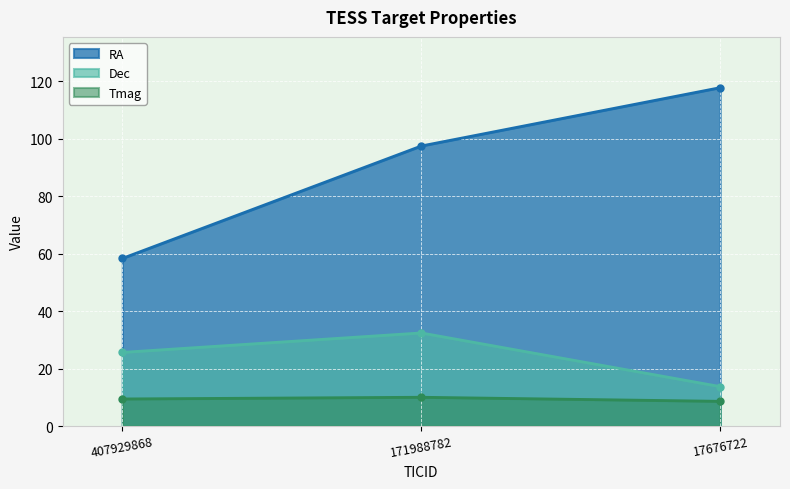

What is the difference between the Dec values at 407929868 and 17676722?

11.9